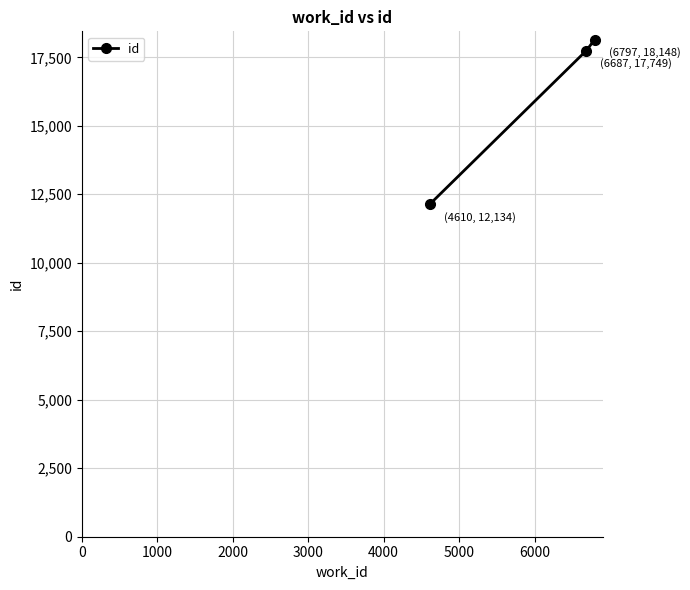

What is the difference between the maximum and minimum values?

6014